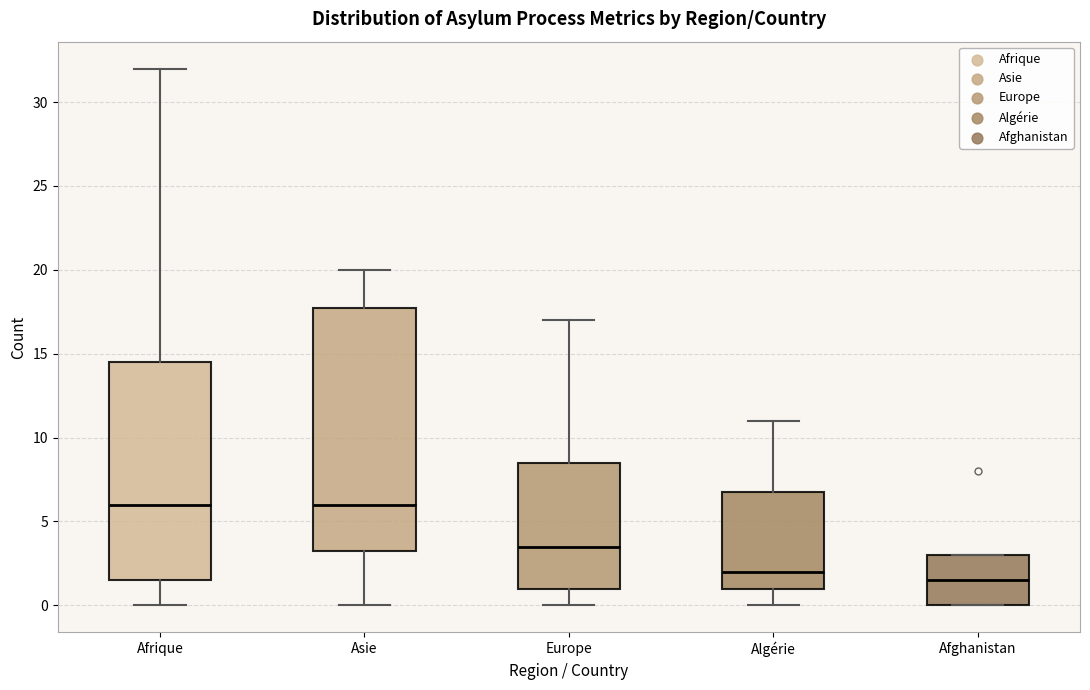

Reading left to right, transcribe this box plot: for each box, give where its median line is, the range the box spans, and where its two whiskers end, as read against the y-axis. The values are not printed on the chart, so give them approximately, as read against the axis.

Afrique: median 6.0, box 1.5 to 14.5, whiskers 0.0 to 32.0
Asie: median 6.0, box 3.5 to 18.0, whiskers 0.0 to 20.0
Europe: median 3.5, box 1.0 to 8.5, whiskers 0.0 to 17.0
Algérie: median 2.0, box 1.0 to 7.0, whiskers 0.0 to 11.0
Afghanistan: median 1.5, box 0.0 to 3.0, whiskers 0.0 to 3.0